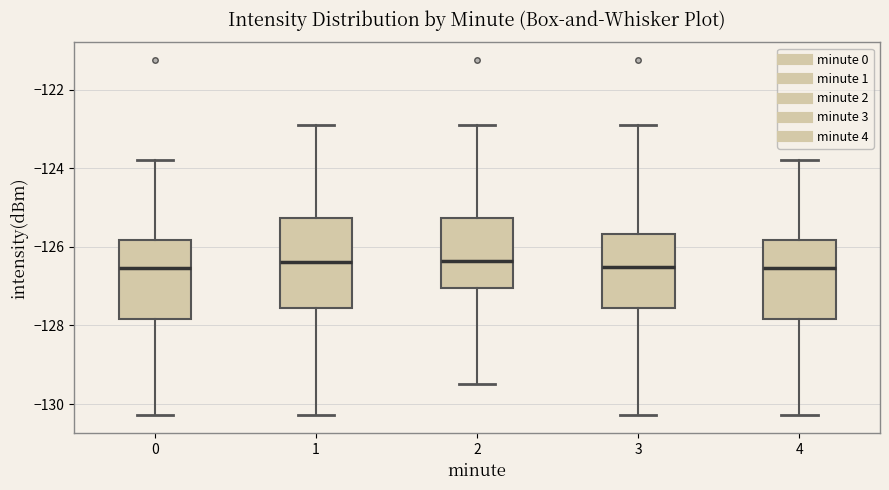

Reading left to right, transcribe this box plot: for each box, give where its median line is, the range the box spans, and where its two whiskers end, as read against the y-axis. The values are not printed on the chart, so give them approximately, as read against the axis.

0: median -126.6, box -127.8 to -125.8, whiskers -130.2 to -123.8
1: median -126.4, box -127.6 to -125.2, whiskers -130.2 to -122.8
2: median -126.4, box -127.0 to -125.2, whiskers -129.4 to -122.8
3: median -126.6, box -127.6 to -125.6, whiskers -130.2 to -122.8
4: median -126.6, box -127.8 to -125.8, whiskers -130.2 to -123.8